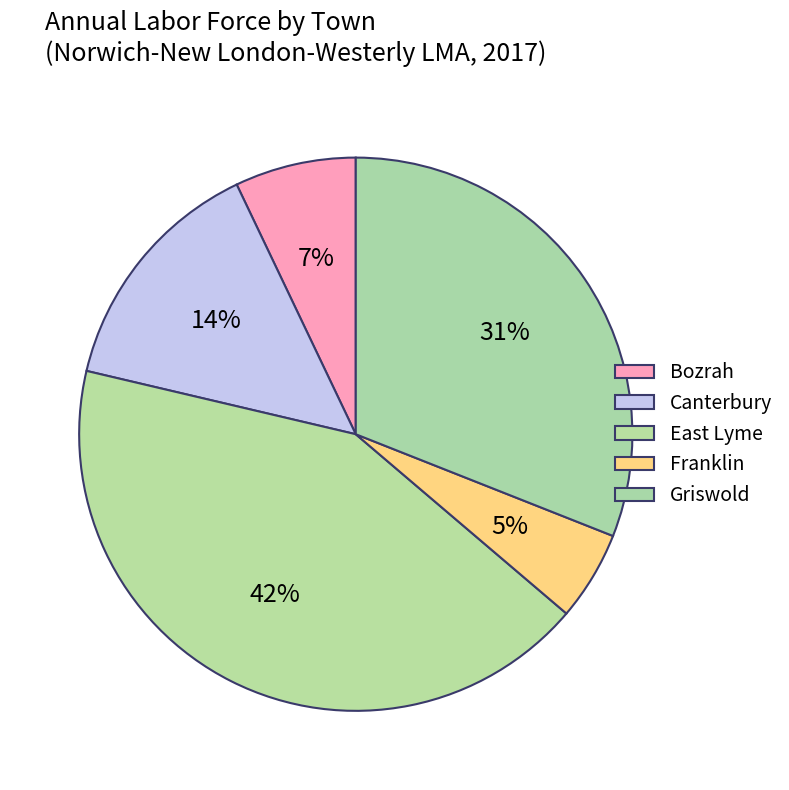

To the nearest percent, what is the average slice percentage?

20%